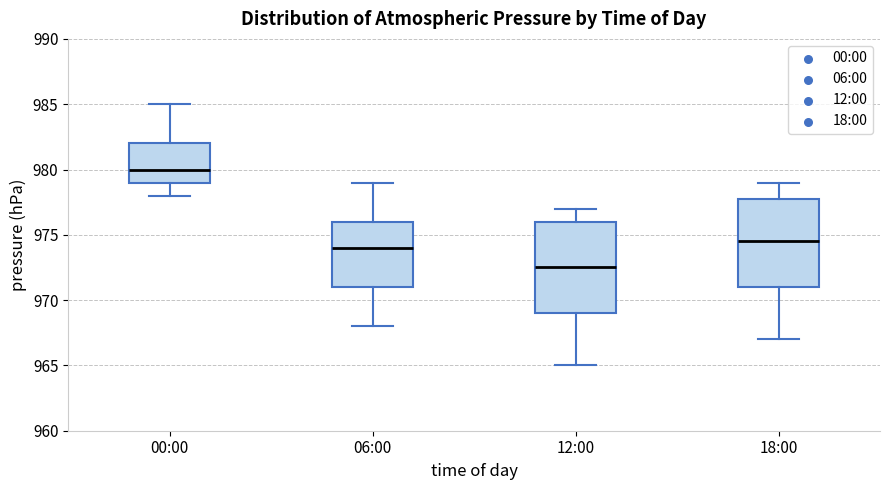

Where is the lower edge of the box for 00:00 on the y-axis? The values are not printed on the chart, so give them approximately, as read against the axis.

979.0